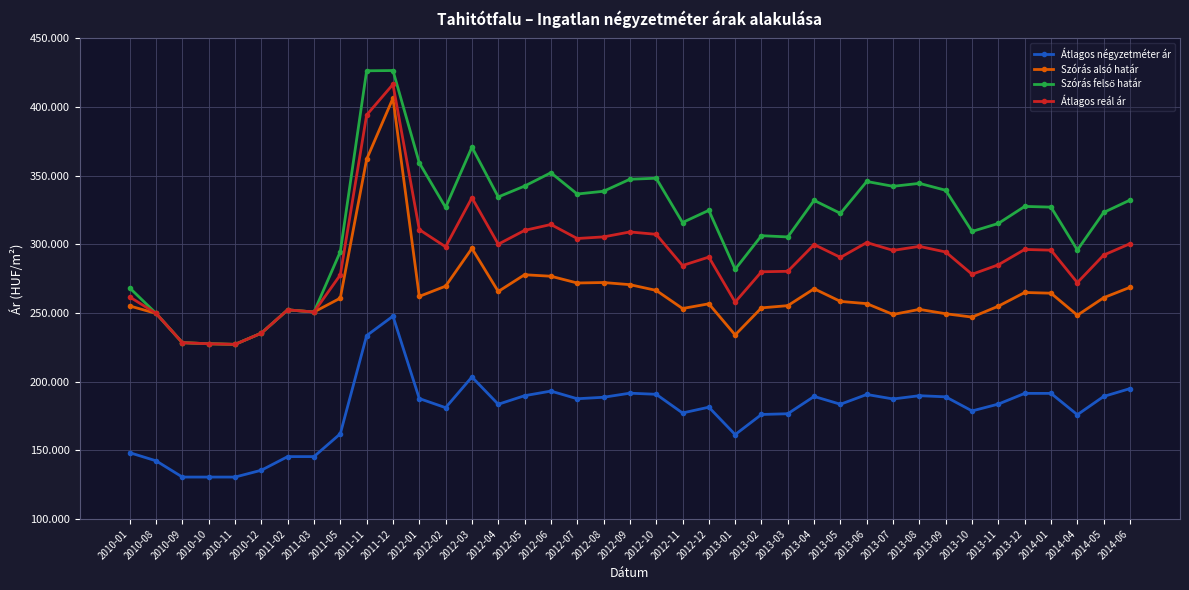

In Átlagos négyzetméter ár, how many points are lower than both neighbors (excluding endpoints)?

9